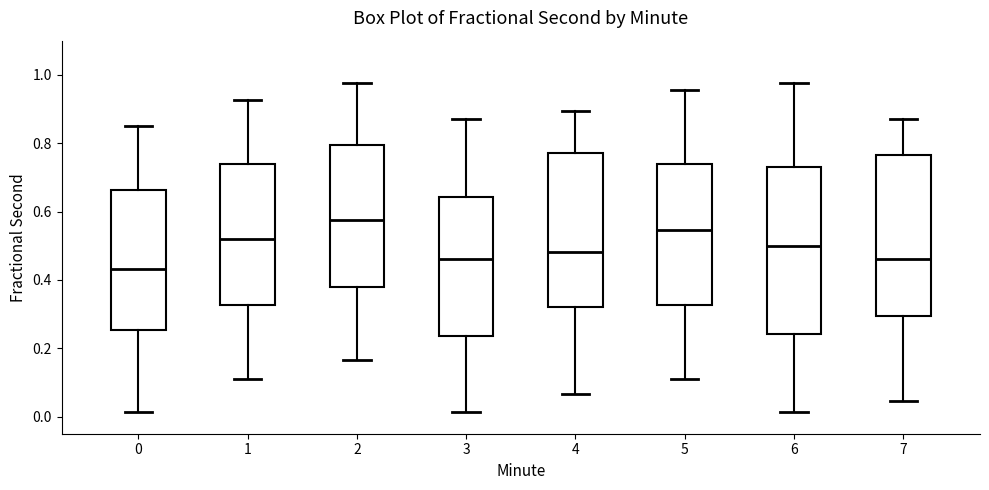

Reading left to right, transcribe this box plot: for each box, give where its median line is, the range the box spans, and where its two whiskers end, as read against the y-axis. The values are not printed on the chart, so give them approximately, as read against the axis.

0: median 0.44, box 0.26 to 0.66, whiskers 0.02 to 0.84
1: median 0.52, box 0.32 to 0.74, whiskers 0.10 to 0.92
2: median 0.58, box 0.38 to 0.80, whiskers 0.16 to 0.98
3: median 0.46, box 0.24 to 0.64, whiskers 0.02 to 0.86
4: median 0.48, box 0.32 to 0.78, whiskers 0.06 to 0.90
5: median 0.54, box 0.32 to 0.74, whiskers 0.10 to 0.96
6: median 0.50, box 0.24 to 0.72, whiskers 0.02 to 0.98
7: median 0.46, box 0.30 to 0.76, whiskers 0.04 to 0.86